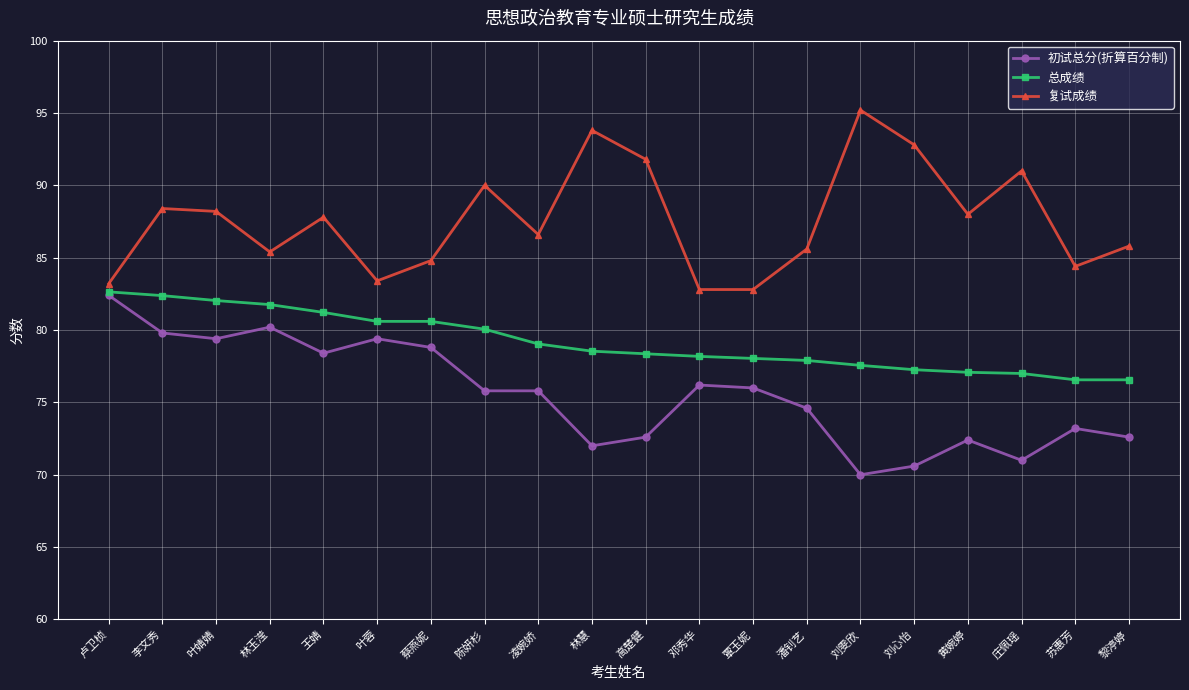

What is the label of the 11th point from the left?

高楚健